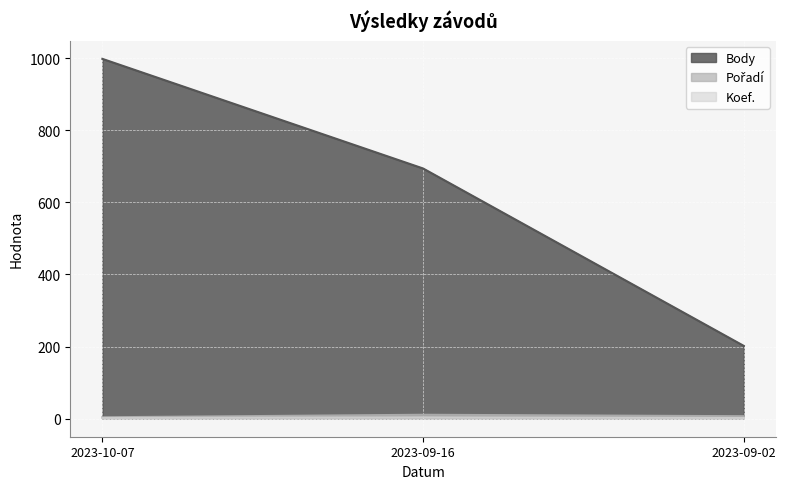

Which category has the lowest value across all series?

2023-10-07